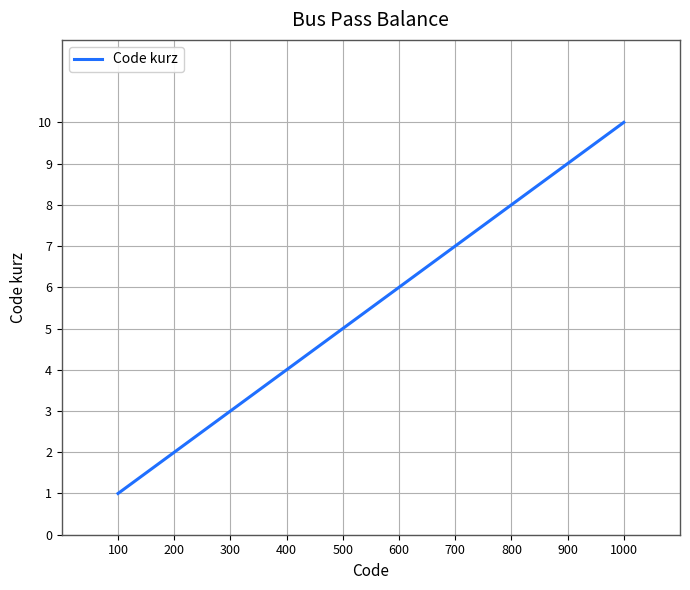

Where is the data nearest to the value 5?

500